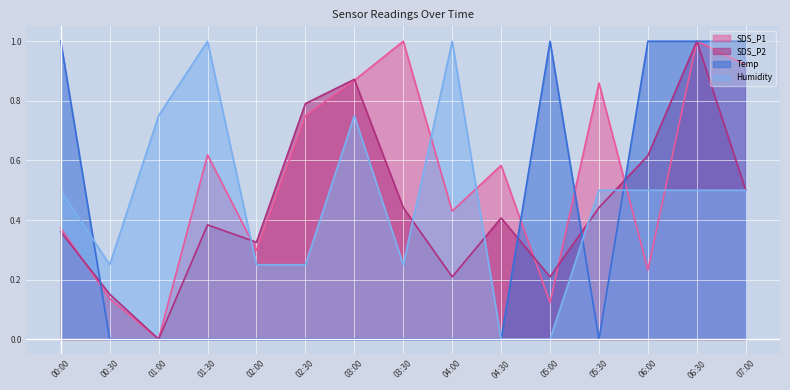

True or false: SDS_P1 has a value of 0.6 at 00:00.

False